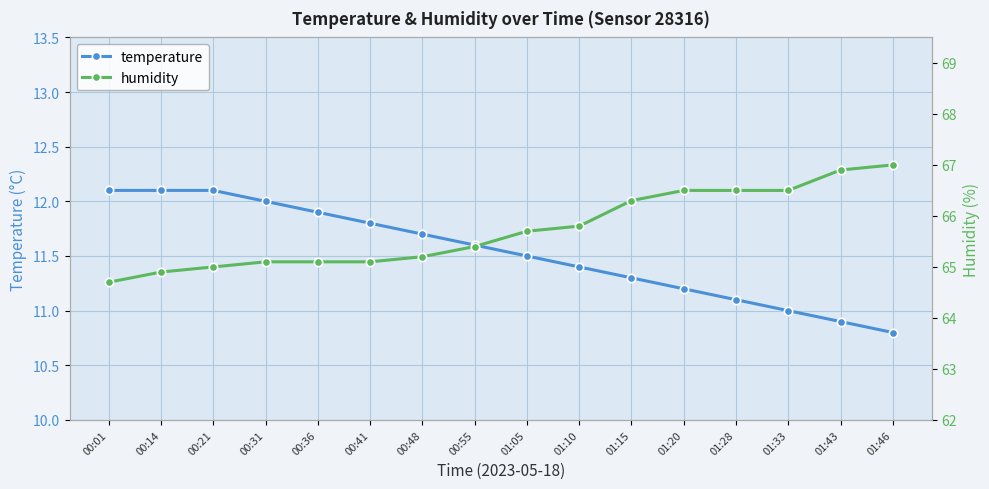

What is the sum of all temperature values?

184.5